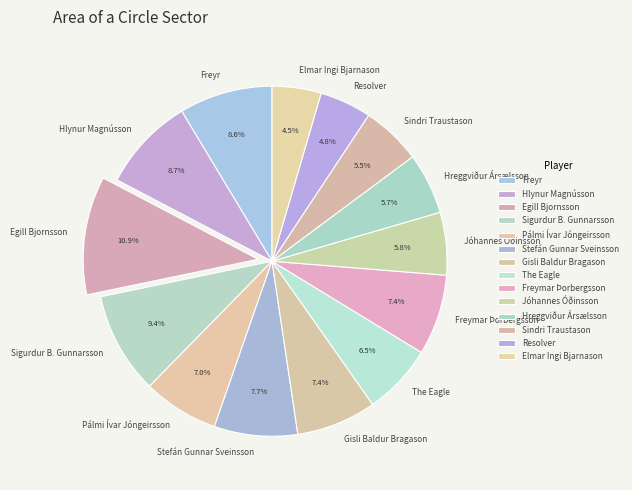

Between Jóhannes Óðinsson and Freymar Þorbergsson, which is larger?

Freymar Þorbergsson